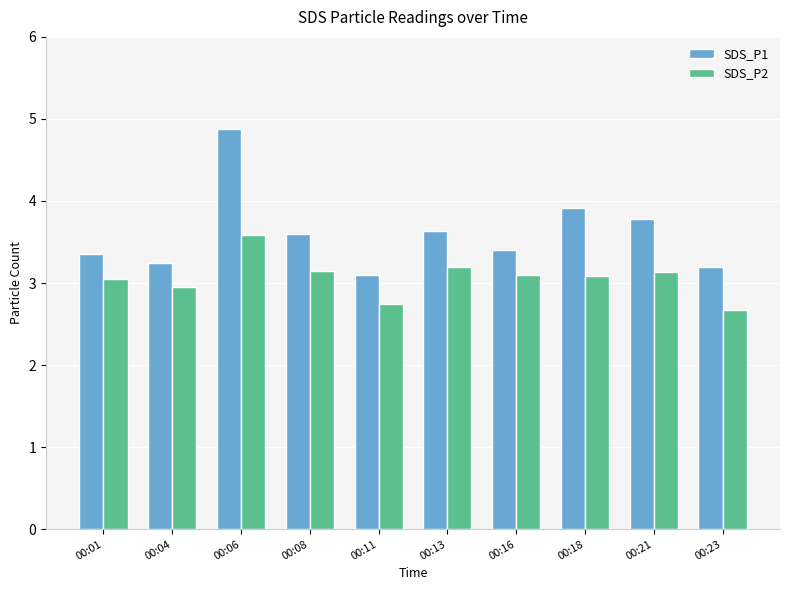

Which series has the widest spread of values?

SDS_P1